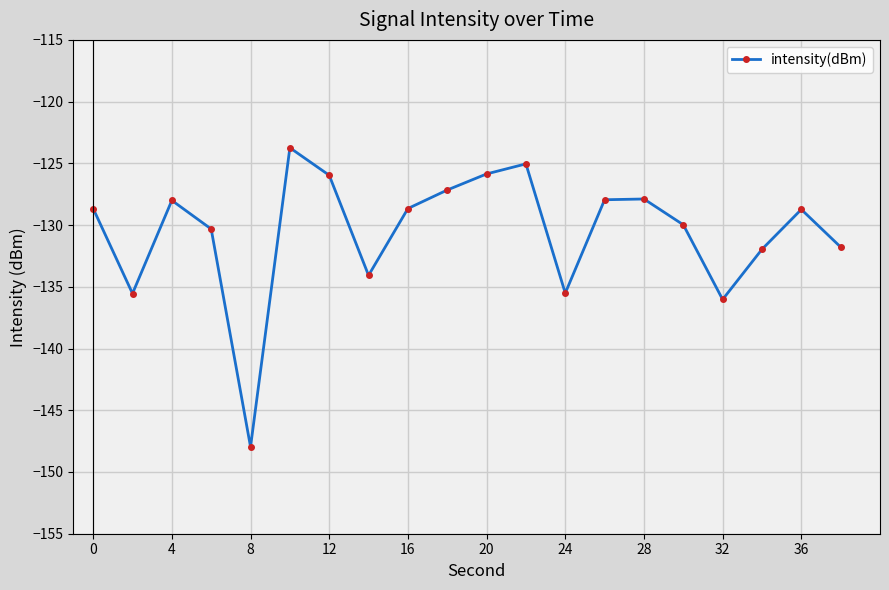

How many points are higher than both their immediate neighbors (excluding endpoints)?

5